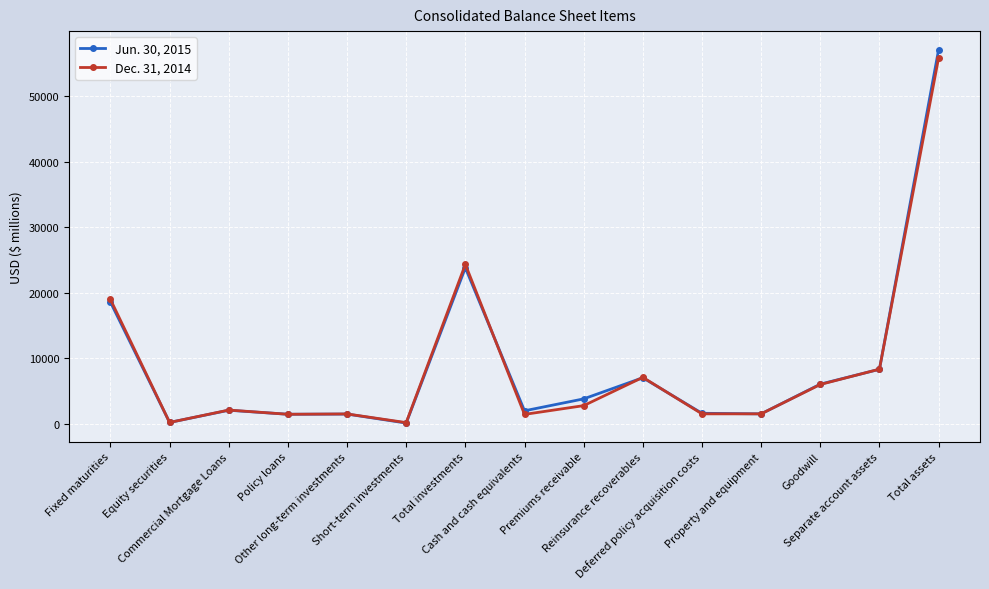

Which series has the widest spread of values?

Jun. 30, 2015